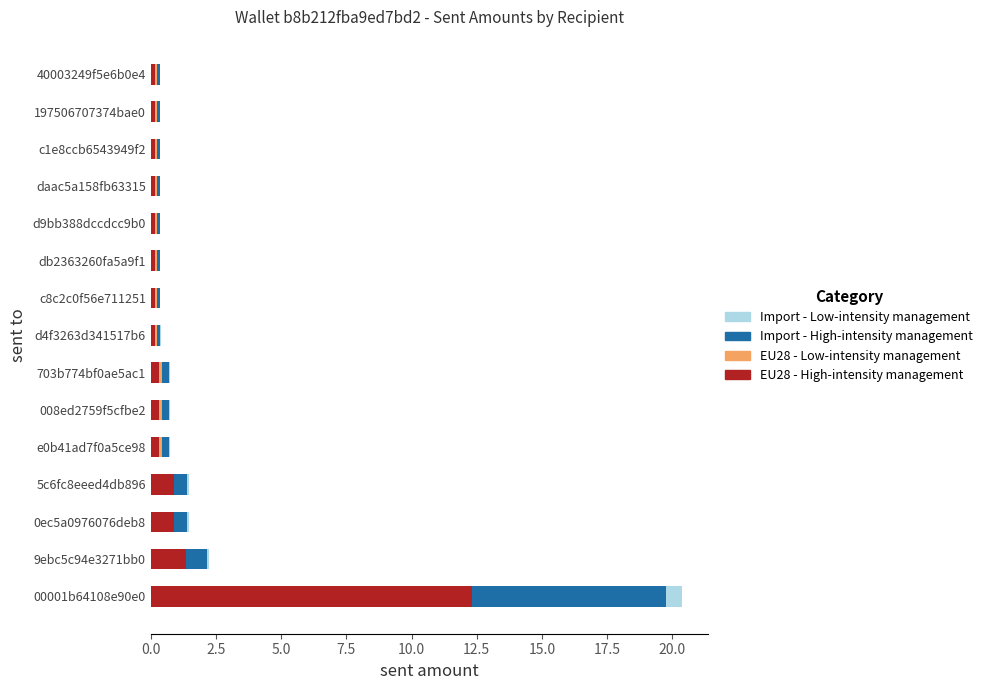

What is the highest value of the EU28 - High-intensity management series?

12.3